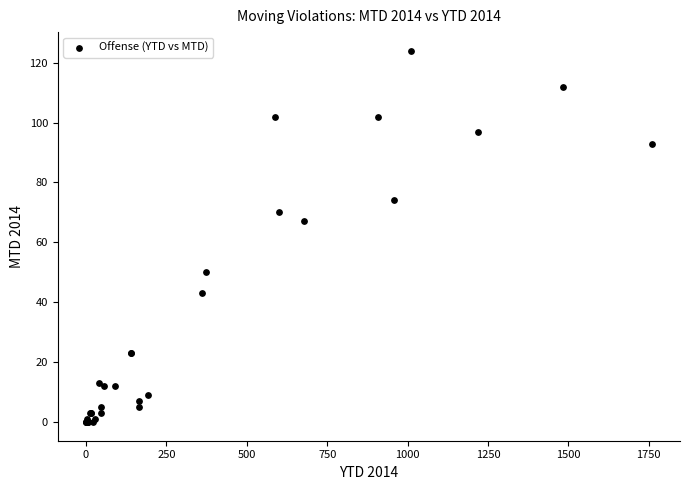

What Y value in the scatter plot is closest to 62?

67